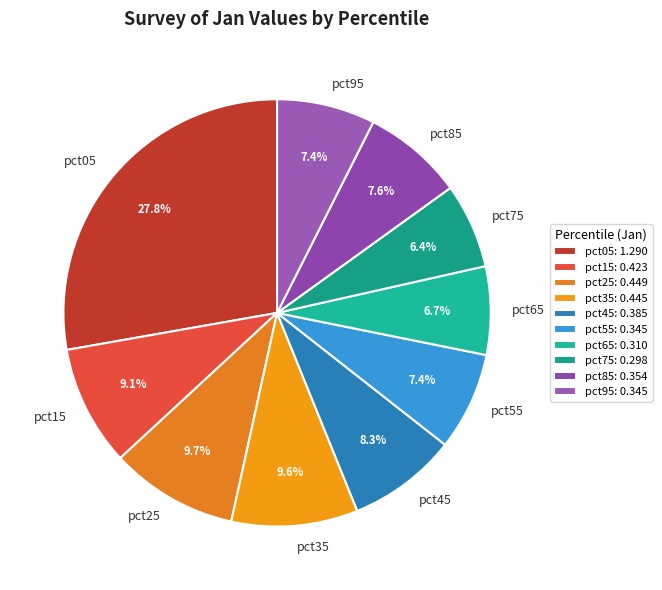

Does pct15 represent more than half of the total?

No